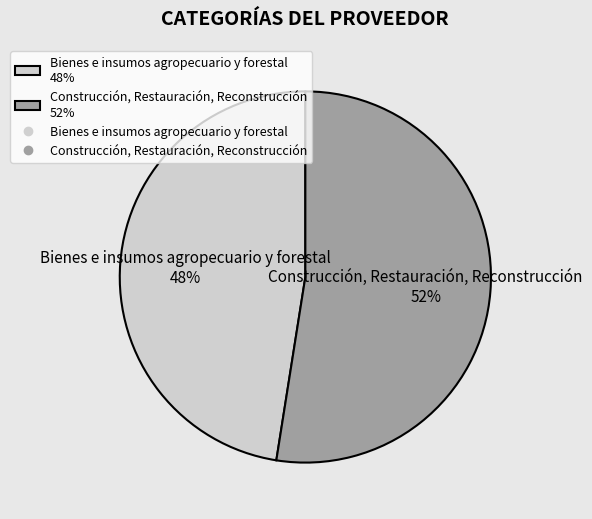

Do Bienes e insumos agropecuario y forestal 48% and Construcción, Restauración, Reconstrucción 52% together represent more than half of the pie?

Yes